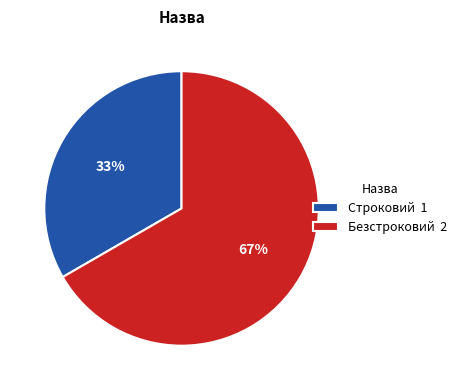

Count the number of slices in the pie.

2